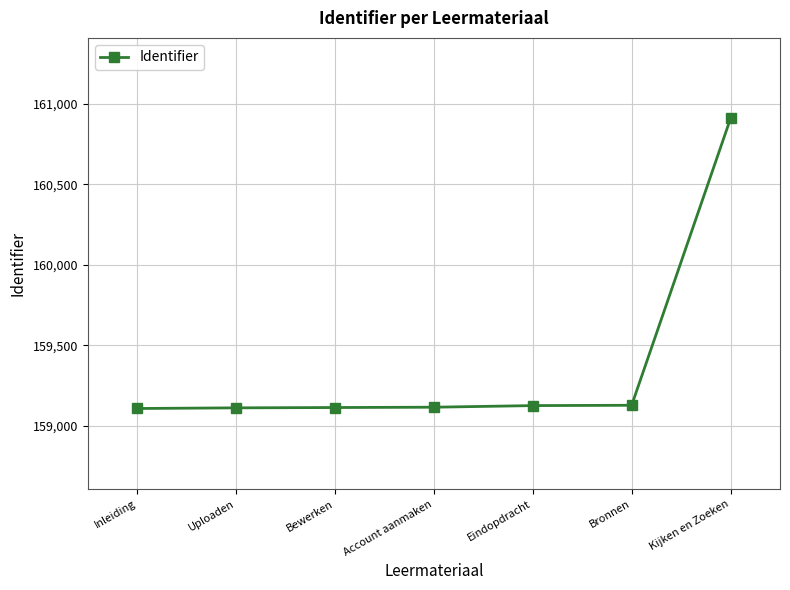

What is the label of the 6th point from the left?

Bronnen